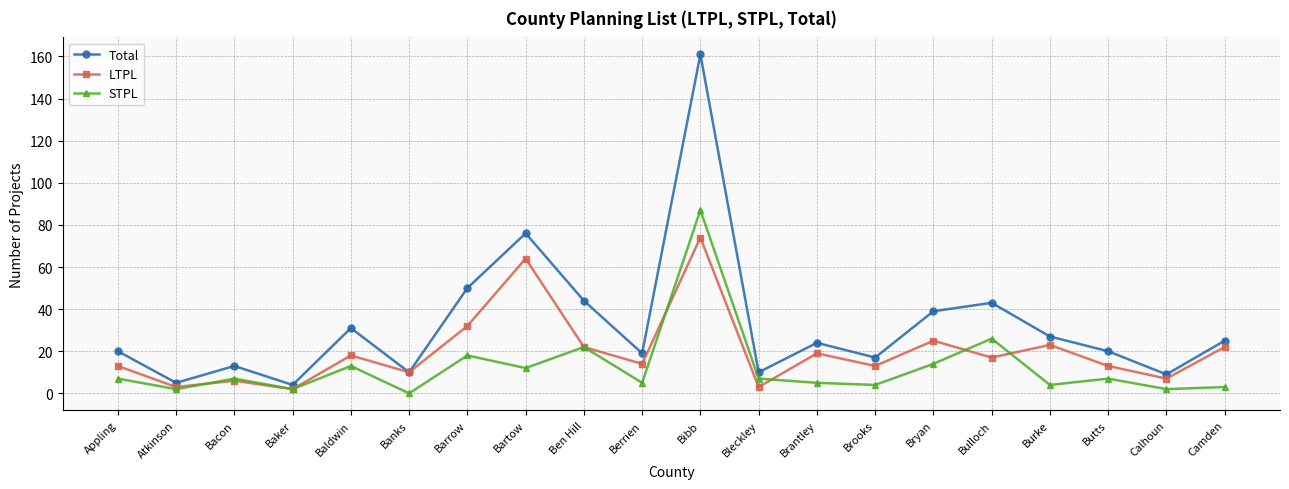

How many data points in LTPL are less than 17?

10